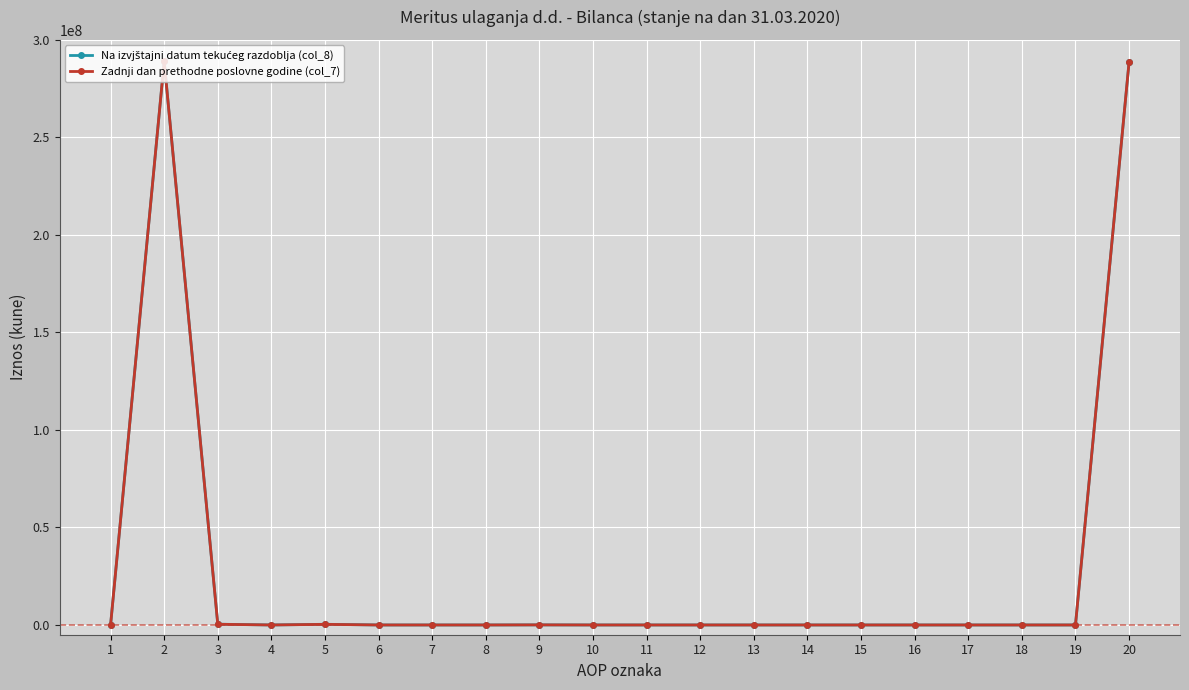

What is the maximum value shown in the chart?

288998688